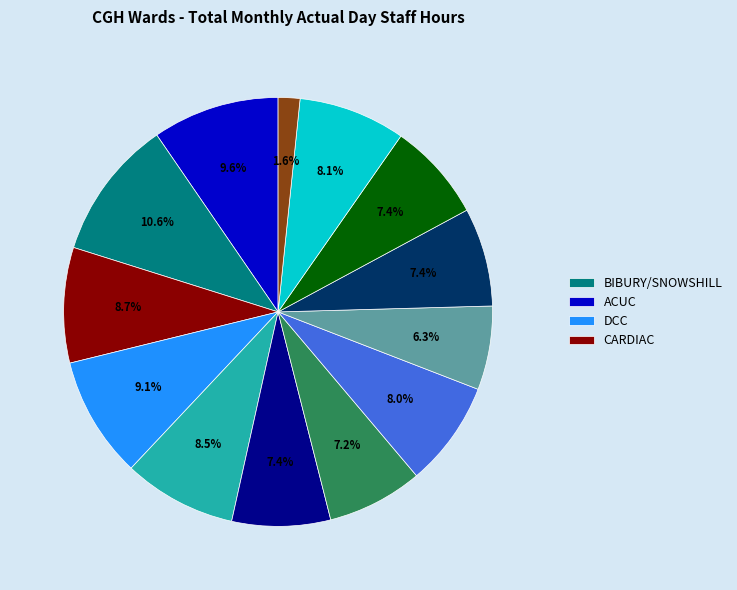

Is there a majority slice in this chart?

No